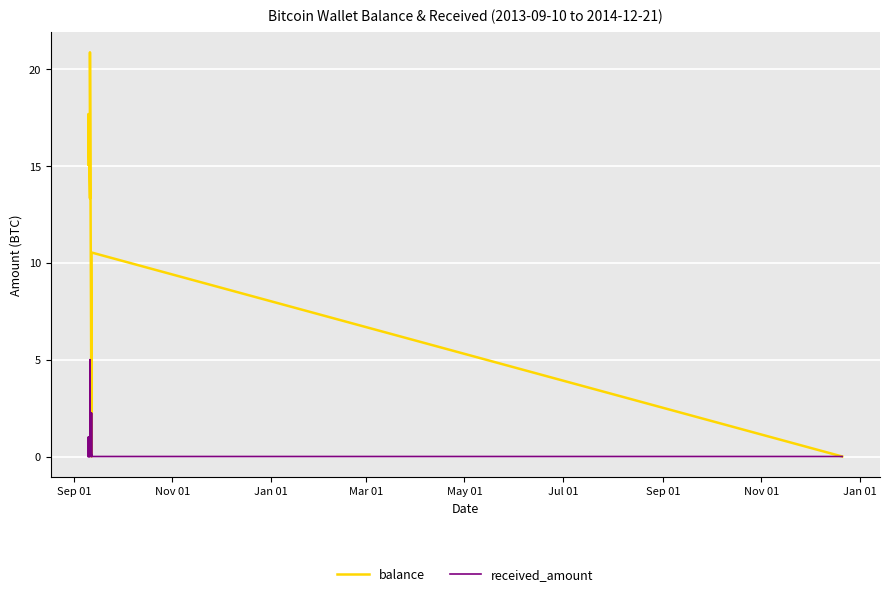

Is this an area chart (filled region under the line)?

No